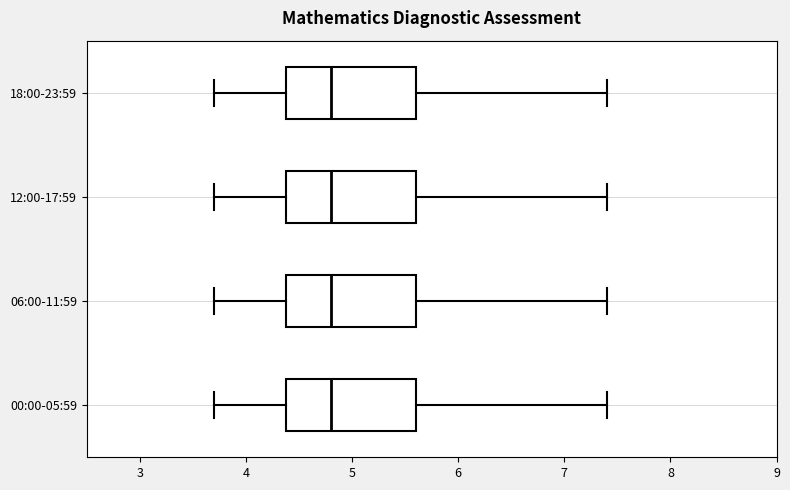

Reading bottom to top, read every box against the x-axis: the position of its median line, the range the box covers, and the ends of its whiskers. The values are not printed on the chart, so give them approximately, as read against the axis.

00:00-05:59: median 4.8, box 4.4 to 5.6, whiskers 3.7 to 7.4
06:00-11:59: median 4.8, box 4.4 to 5.6, whiskers 3.7 to 7.4
12:00-17:59: median 4.8, box 4.4 to 5.6, whiskers 3.7 to 7.4
18:00-23:59: median 4.8, box 4.4 to 5.6, whiskers 3.7 to 7.4